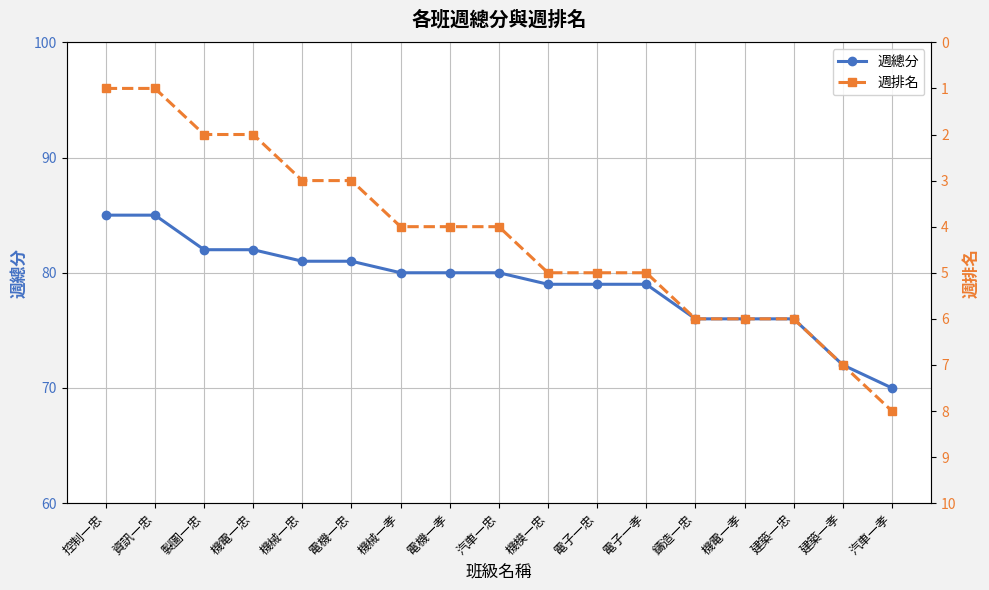

At which label does 週排名 first exceed 4?

機模一忠